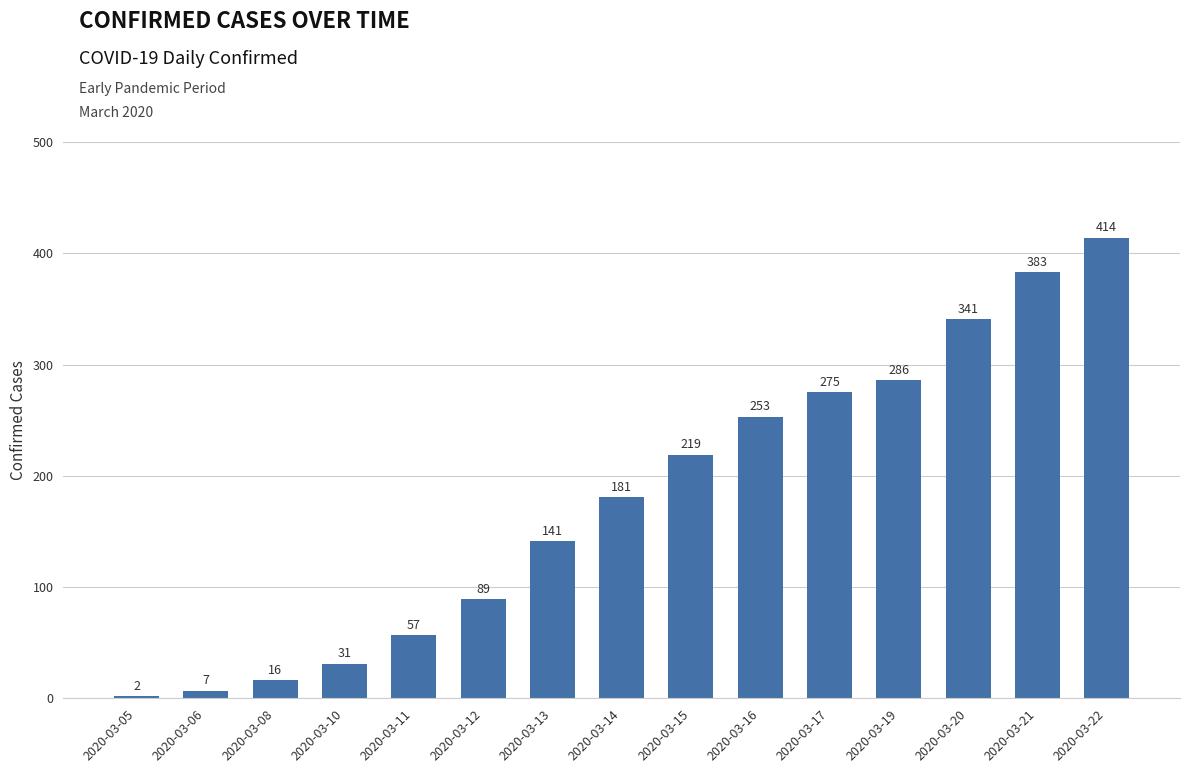

What is the maximum value shown in the chart?

414